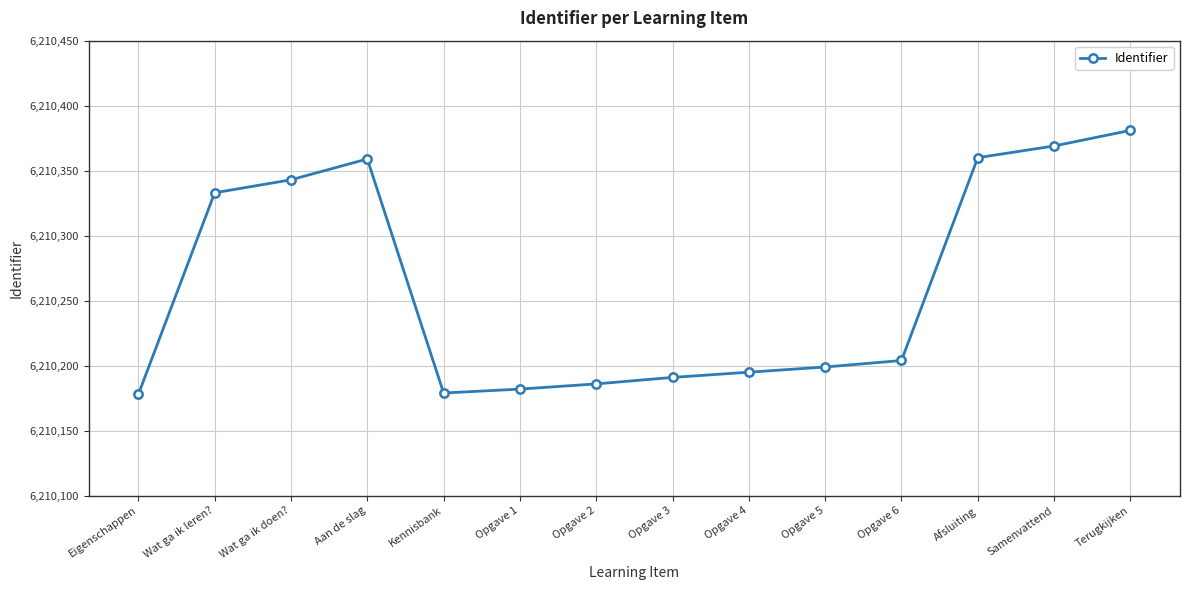

What is the difference between the maximum and minimum values?

203